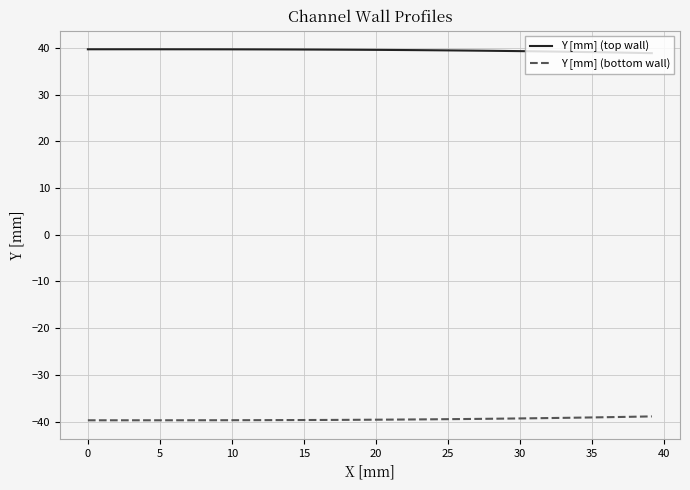

What is the sum of all Y [mm] (bottom wall) values?

-1579.9